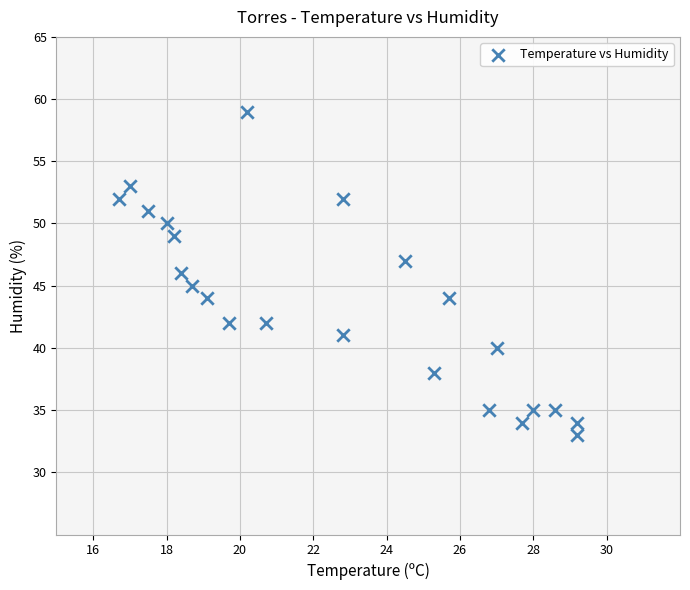

What is the range of Y values (max minus min)?

26